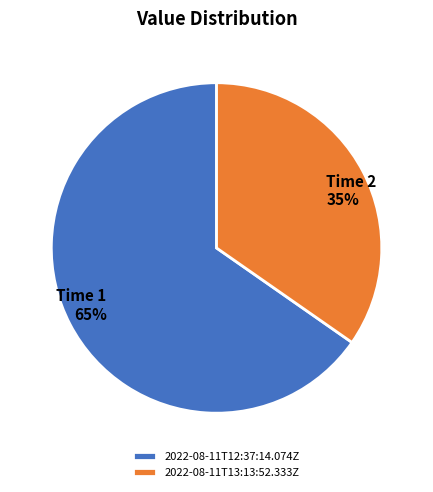

The 2022-08-11T12:37:14.074Z slice represents 65% of the pie. True or false?

True